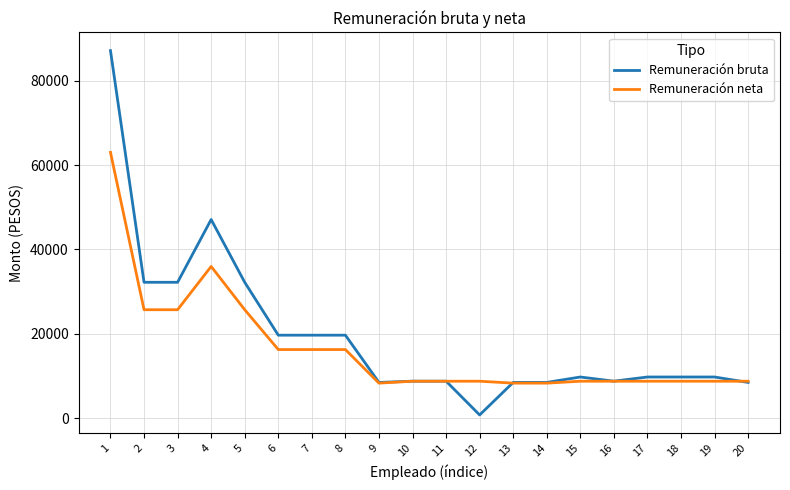

At which label is Remuneración bruta closest to 43957?

4